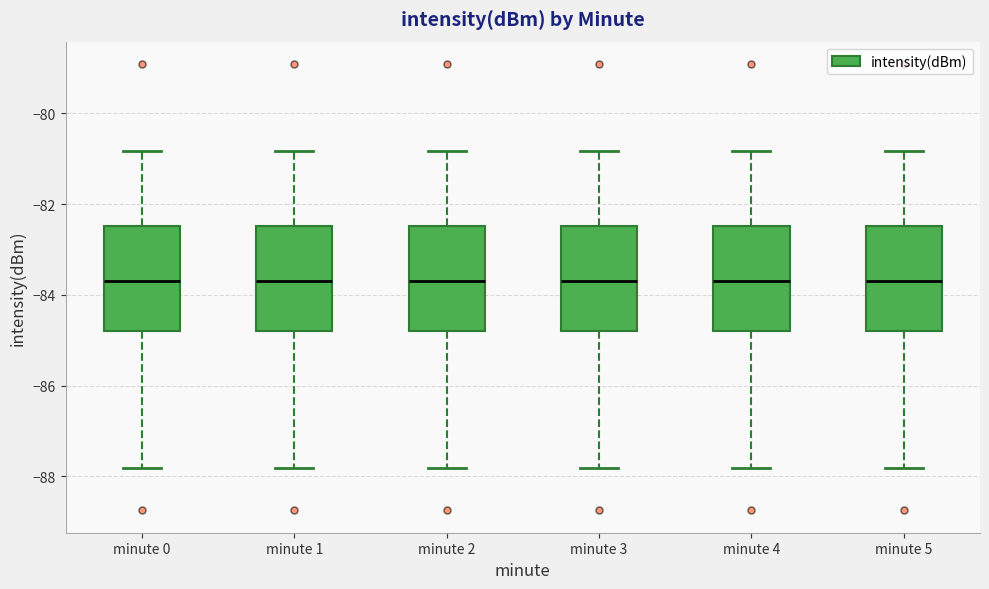

Reading left to right, read every box against the y-axis: the position of its median line, the range the box covers, and the ends of its whiskers. The values are not printed on the chart, so give them approximately, as read against the axis.

minute 0: median -83.6, box -84.8 to -82.4, whiskers -87.8 to -80.8
minute 1: median -83.6, box -84.8 to -82.4, whiskers -87.8 to -80.8
minute 2: median -83.6, box -84.8 to -82.4, whiskers -87.8 to -80.8
minute 3: median -83.6, box -84.8 to -82.4, whiskers -87.8 to -80.8
minute 4: median -83.6, box -84.8 to -82.4, whiskers -87.8 to -80.8
minute 5: median -83.6, box -84.8 to -82.4, whiskers -87.8 to -80.8